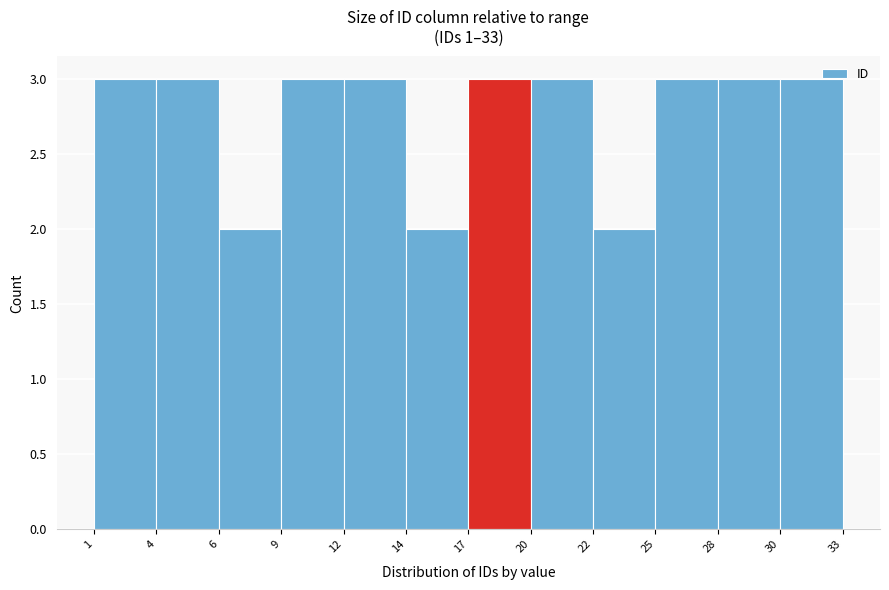

How tall is the bar that spans 1 to 4 on the x-axis? The values are not printed on the chart, so give them approximately, as read against the axis.

3